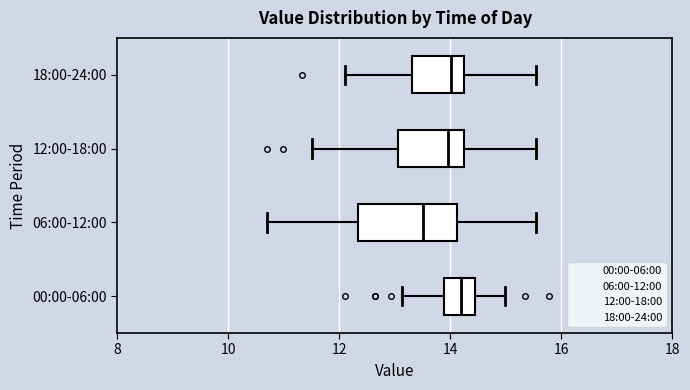

Which box has the furthest to the left median line?

06:00-12:00